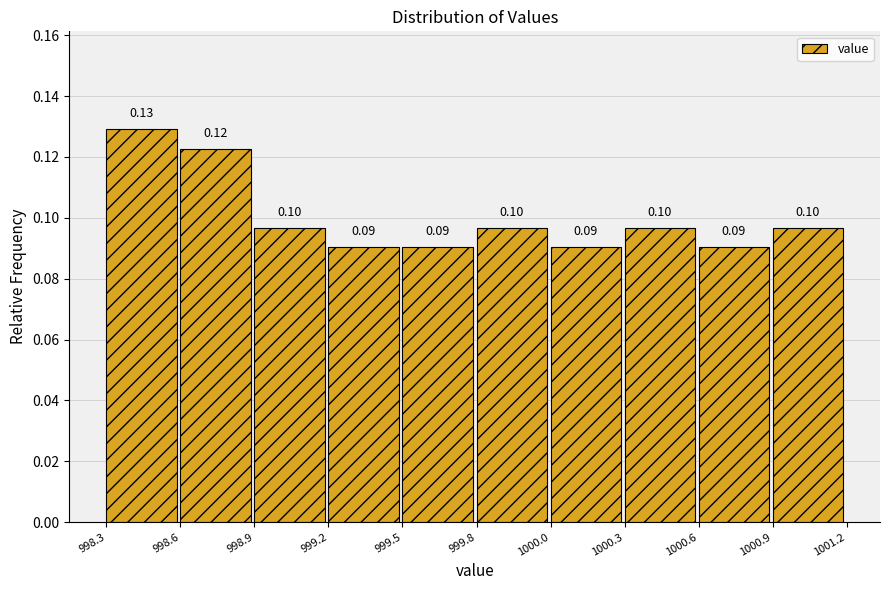

Which has a higher value, 1000.3 or 1000.0?

1000.3